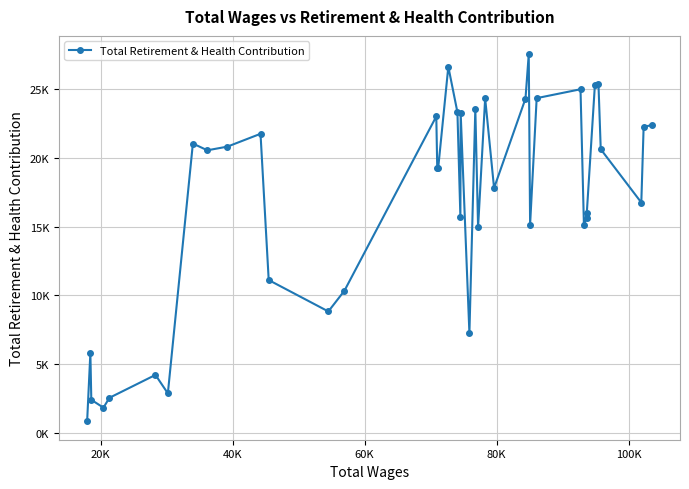

Is this an area chart (filled region under the line)?

No